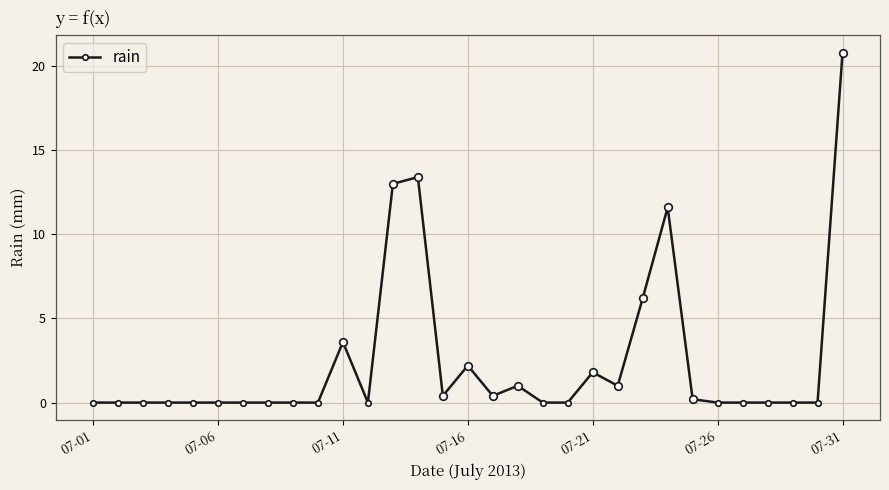

True or false: there are more than 1 points higher than both neighbors.

True